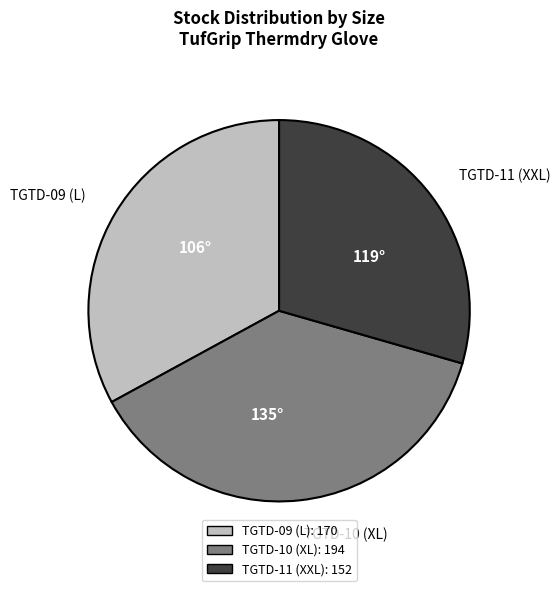

How many segments does this pie chart have?

3